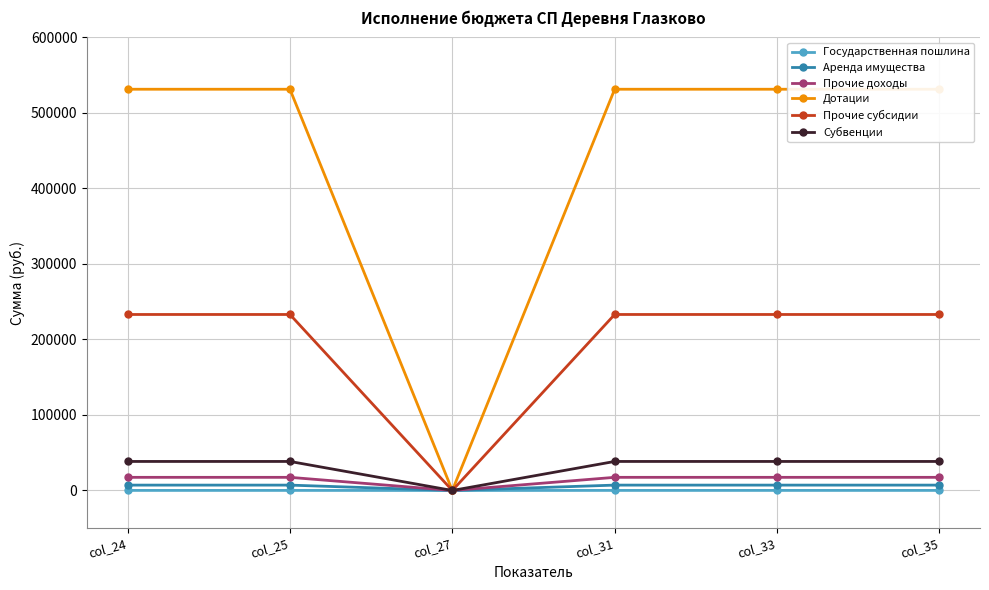

Which series has the largest total across all categories?

Дотации